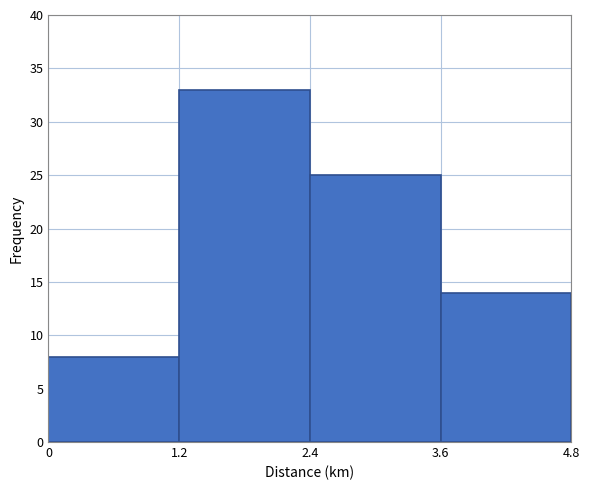

Over which range of the x-axis is the bar tallest?

1.2 to 2.4